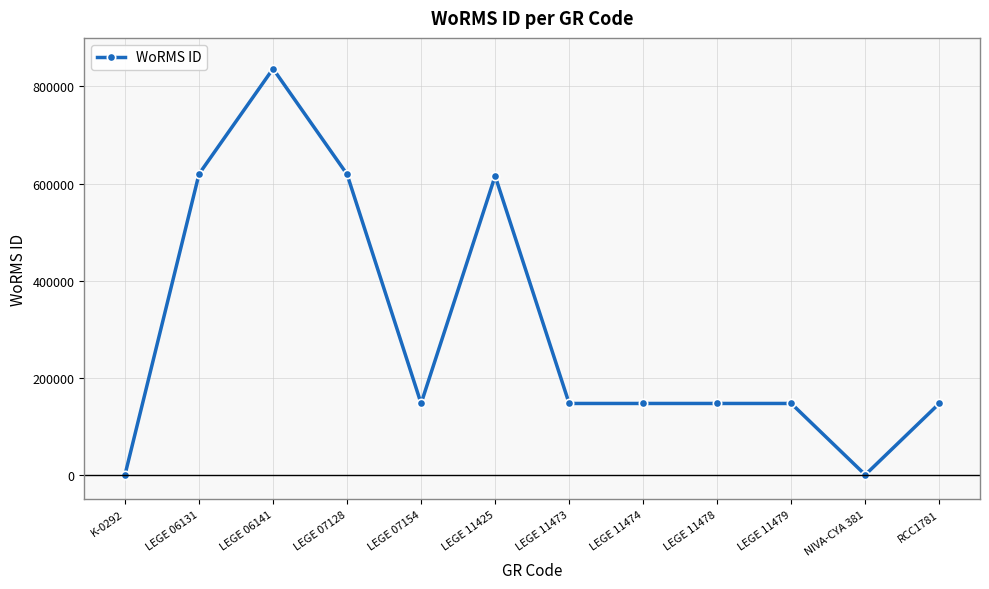

What is the greatest value displayed?

836507